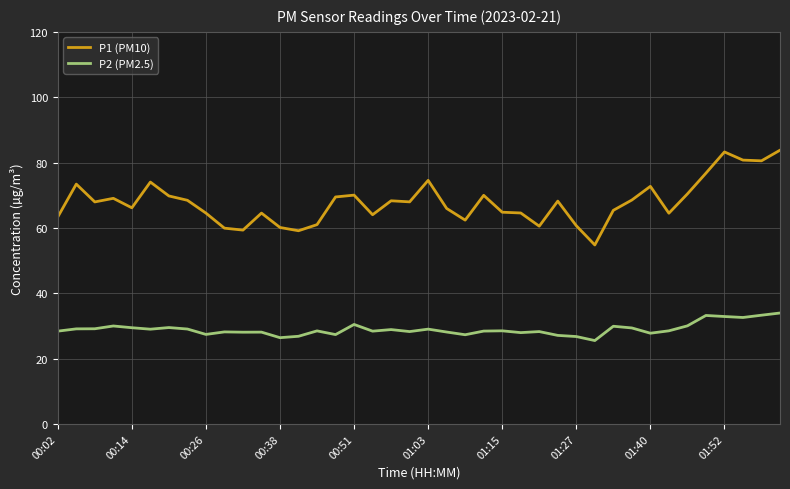

True or false: P2 (PM2.5) and P1 (PM10) cross at least once.

False